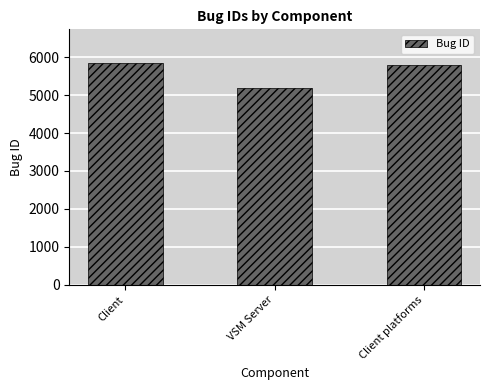

True or false: the data shows 5803 at Client platforms.

True